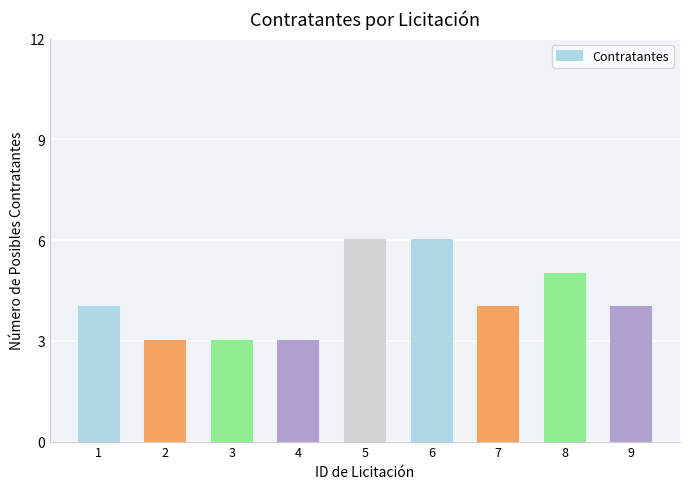

Which has a higher value, 3 or 5?

5